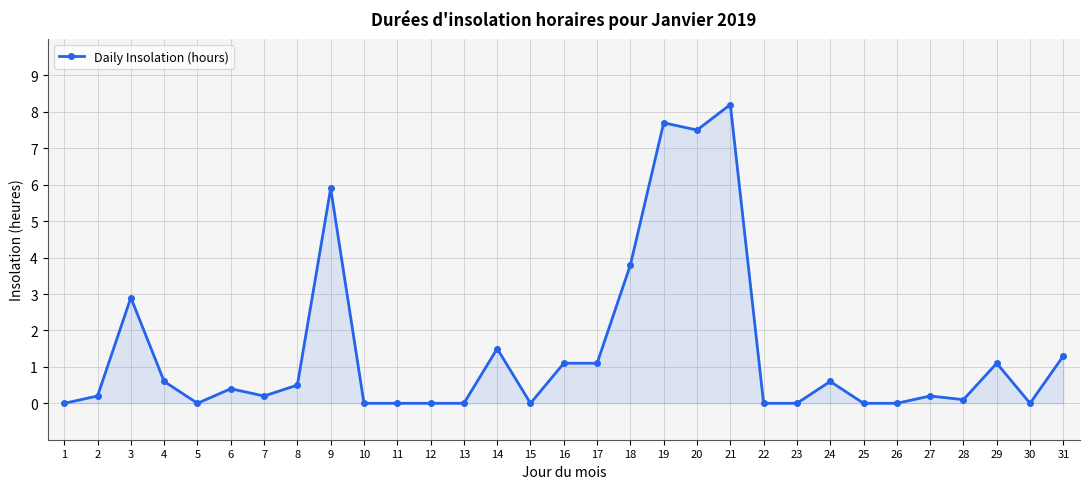

How many data points does each series have?

31